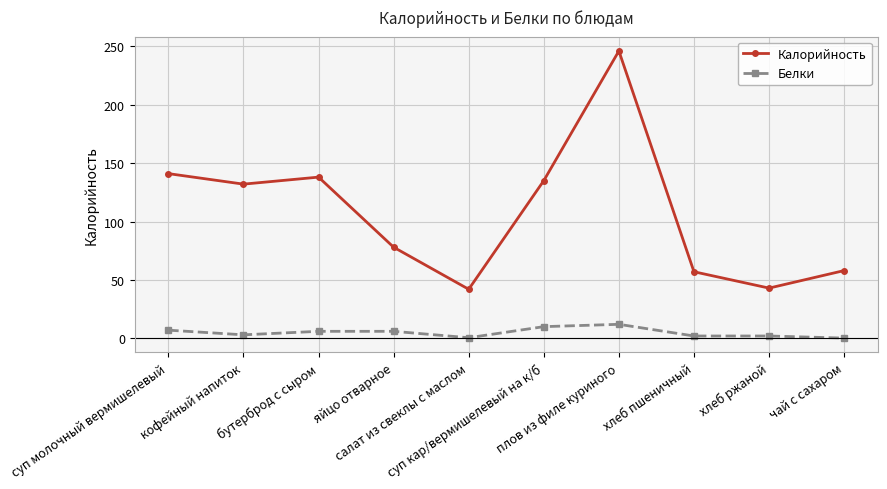

Which series has the largest range (max minus min)?

Калорийность